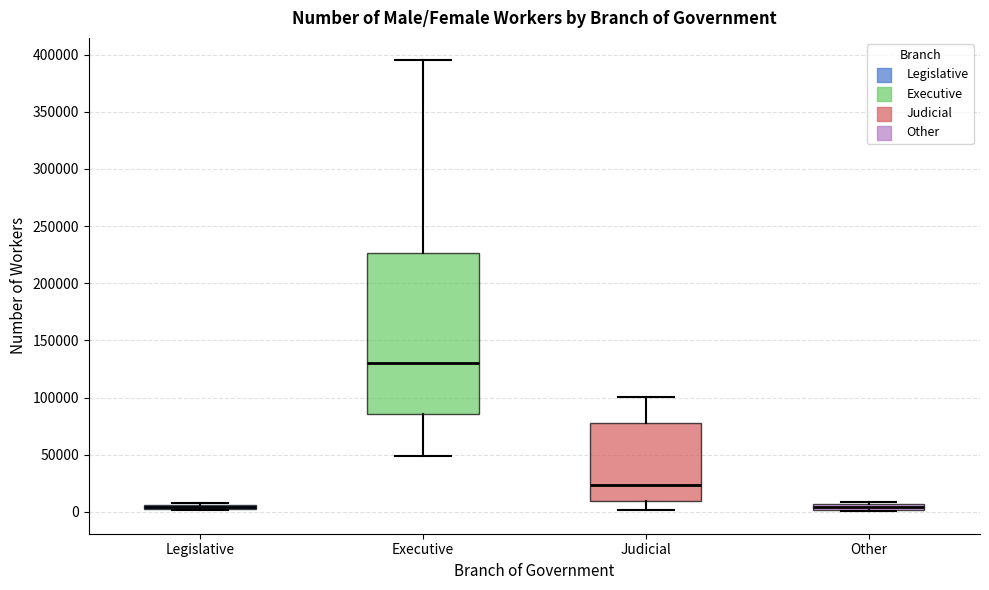

Comparing the boxes themselves (not the whiskers), which one is the tallest?

Executive